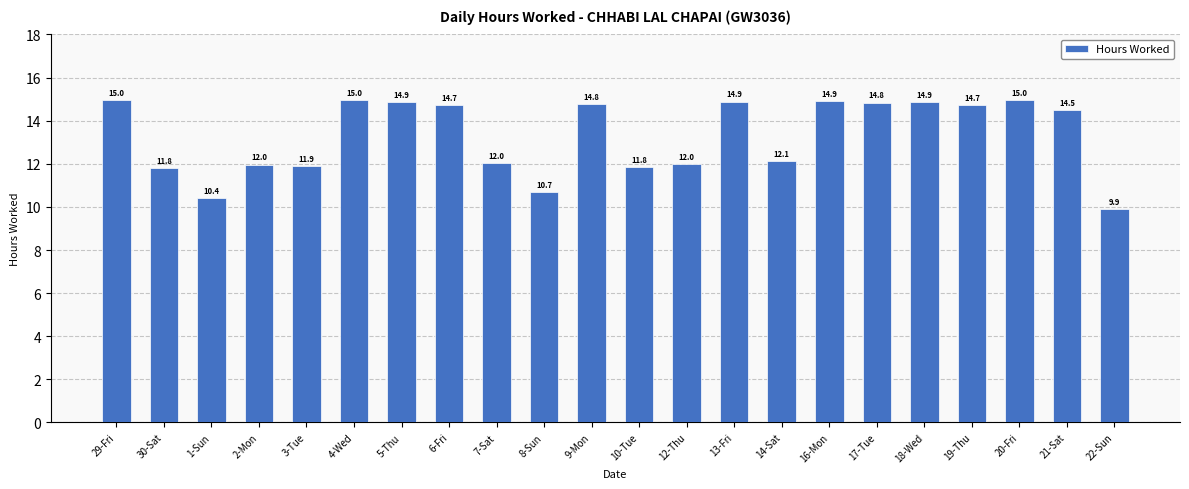

What is the change in value from 6-Fri to 17-Tue?

+0.1